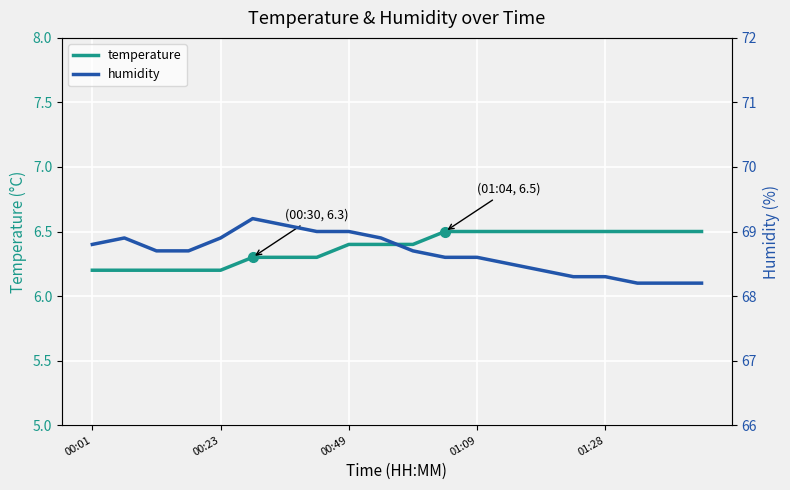

The value of temperature at 6 is 9.1. True or false?

False